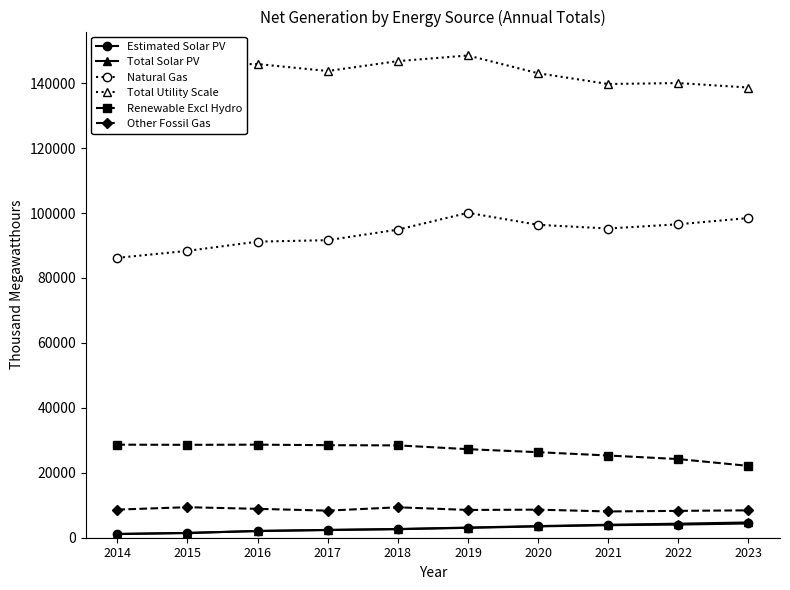

What is the maximum value shown in the chart?

148537